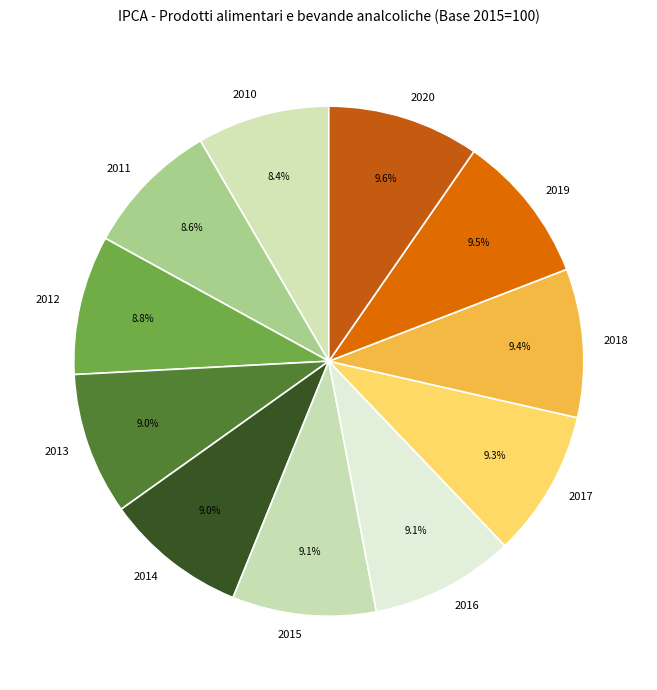

Does 2019 account for over 50% of the chart?

No